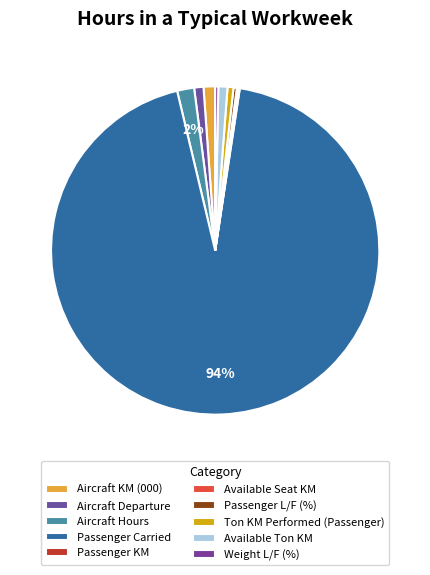

What percentage is the Available Ton KM slice, to the nearest percent?

1%